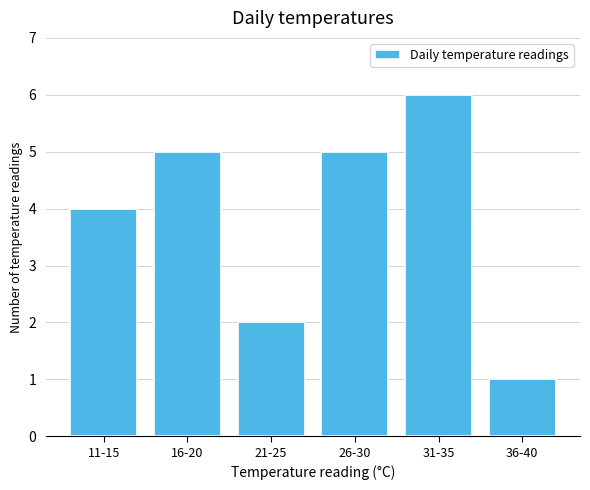

Reading right to left, list all the values displayed in this chart.

36-40=1	31-35=6	26-30=5	21-25=2	16-20=5	11-15=4